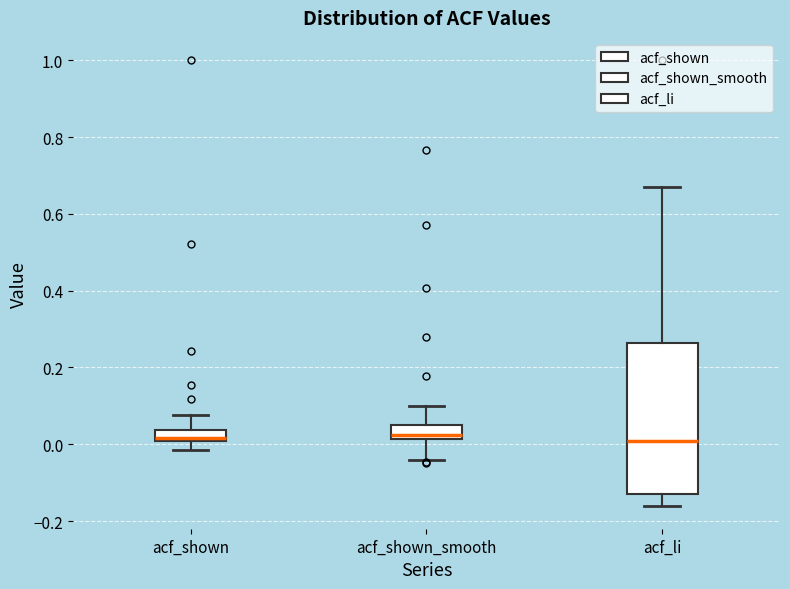

Reading left to right, transcribe this box plot: for each box, give where its median line is, the range the box spans, and where its two whiskers end, as read against the y-axis. The values are not printed on the chart, so give them approximately, as read against the axis.

acf_shown: median 0.02, box 0.00 to 0.04, whiskers -0.02 to 0.08
acf_shown_smooth: median 0.02 (just above the box's lower edge), box 0.02 to 0.06, whiskers -0.04 to 0.10
acf_li: median 0.00, box -0.12 to 0.26, whiskers -0.16 to 0.66